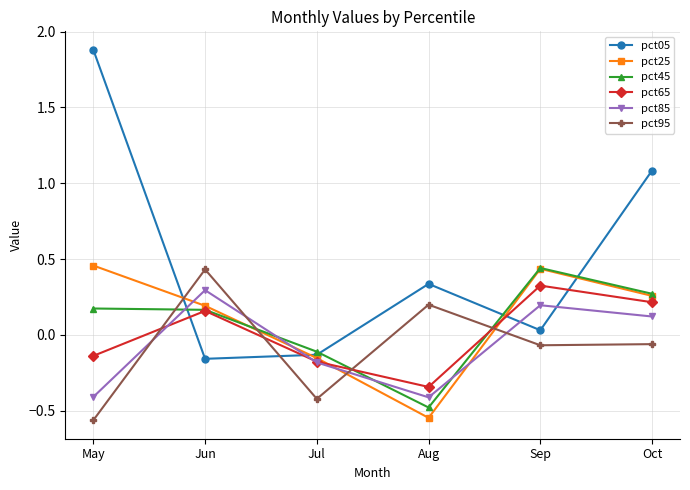

In pct05, how many points are higher than both neighbors (excluding endpoints)?

1